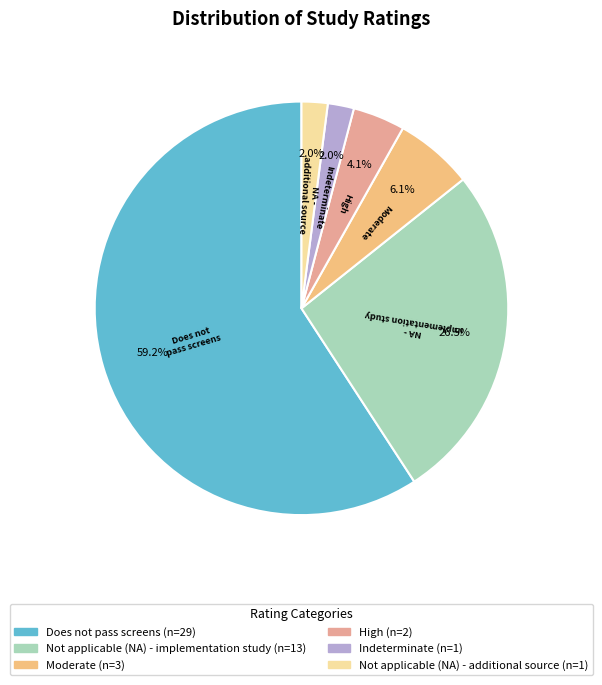

Count the number of slices in the pie.

6